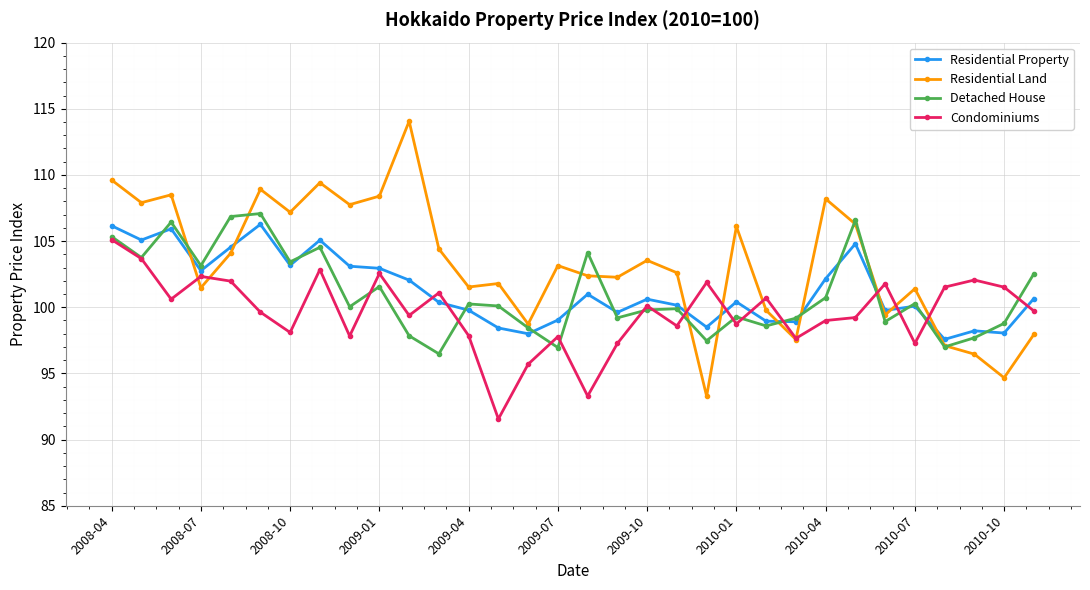

Rank the series by their maximum value, from lowest to highest.

Condominiums, Residential Property, Detached House, Residential Land